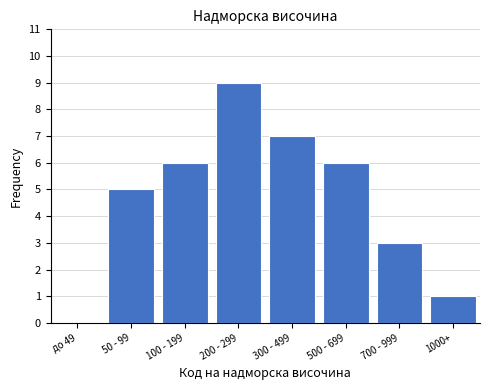

Reading left to right, transcribe all the data shown in this chart.

до 49=0	50 - 99=5	100 - 199=6	200 - 299=9	300 - 499=7	500 - 699=6	700 - 999=3	1000+=1